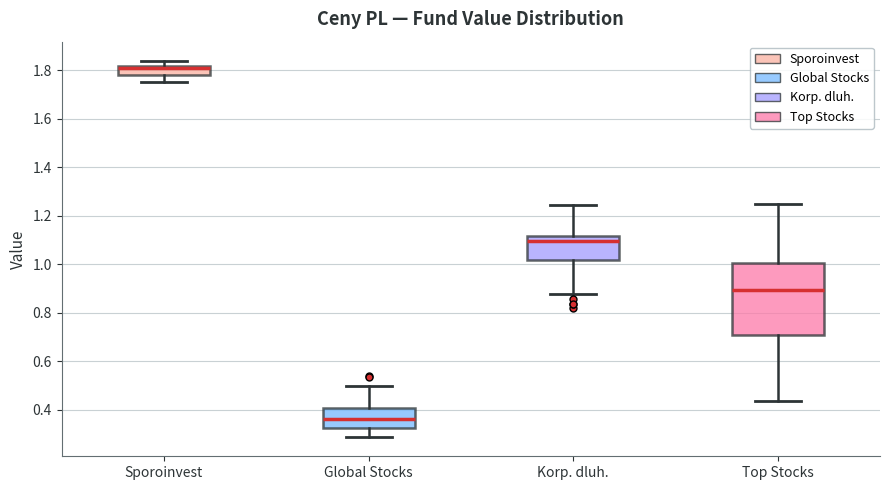

Comparing the boxes themselves (not the whiskers), which one is the tallest?

Top Stocks